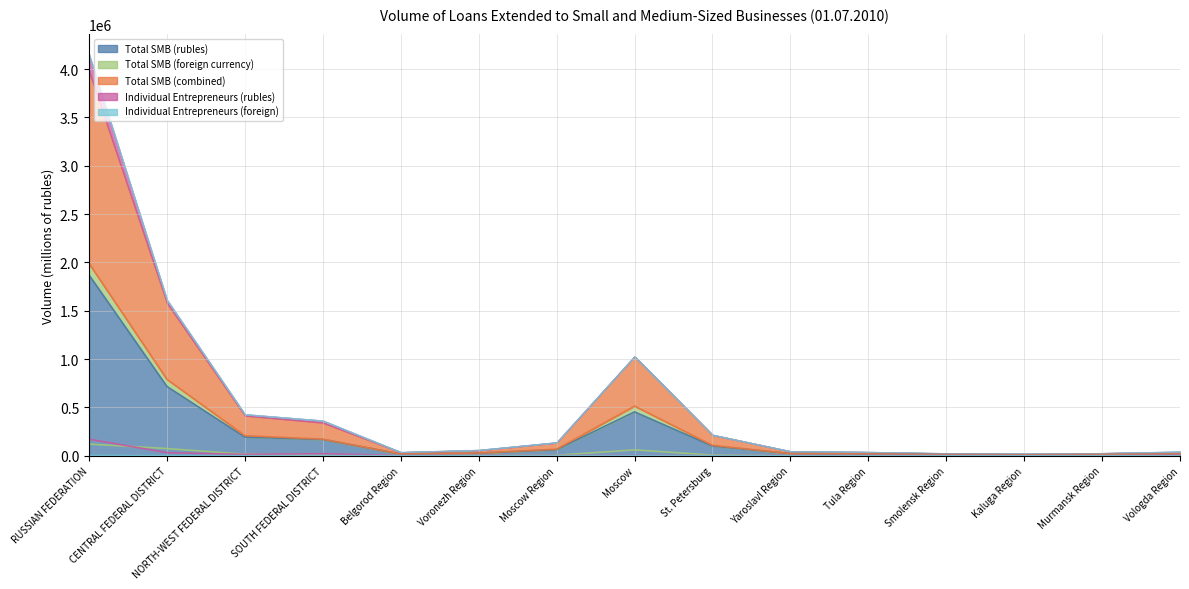

Reading left to right, extract all data points from this chart.

Total SMB (rubles): RUSSIAN FEDERATION=1869750	CENTRAL FEDERAL DISTRICT=716273	NORTH-WEST FEDERAL DISTRICT=192455	SOUTH FEDERAL DISTRICT=168209	Belgorod Region=17420	Voronezh Region=26978	Moscow Region=62822	Moscow=453557	St. Petersburg=100454	Yaroslavl Region=21975	Tula Region=18159	Smolensk Region=11331	Kaluga Region=9352	Murmansk Region=10831	Vologda Region=18348
Total SMB (foreign currency): RUSSIAN FEDERATION=120169	CENTRAL FEDERAL DISTRICT=73875	NORTH-WEST FEDERAL DISTRICT=15165	SOUTH FEDERAL DISTRICT=2971	Belgorod Region=136	Voronezh Region=1201	Moscow Region=4961	Moscow=60122	St. Petersburg=7127	Yaroslavl Region=23	Tula Region=206	Smolensk Region=118	Kaluga Region=261	Murmansk Region=1869	Vologda Region=371
Total SMB (combined): RUSSIAN FEDERATION=1989919	CENTRAL FEDERAL DISTRICT=790148	NORTH-WEST FEDERAL DISTRICT=207620	SOUTH FEDERAL DISTRICT=171180	Belgorod Region=17556	Voronezh Region=28179	Moscow Region=67783	Moscow=513679	St. Petersburg=107581	Yaroslavl Region=21998	Tula Region=18365	Smolensk Region=11449	Kaluga Region=9613	Murmansk Region=12700	Vologda Region=18719
Individual Entrepreneurs (rubles): RUSSIAN FEDERATION=170693	CENTRAL FEDERAL DISTRICT=31479	NORTH-WEST FEDERAL DISTRICT=13340	SOUTH FEDERAL DISTRICT=20653	Belgorod Region=1900	Voronezh Region=2921	Moscow Region=2379	Moscow=1353	St. Petersburg=685	Yaroslavl Region=2127	Tula Region=1762	Smolensk Region=1948	Kaluga Region=1331	Murmansk Region=869	Vologda Region=4655
Individual Entrepreneurs (foreign): RUSSIAN FEDERATION=1265	CENTRAL FEDERAL DISTRICT=416	NORTH-WEST FEDERAL DISTRICT=47	SOUTH FEDERAL DISTRICT=61	Belgorod Region=2	Voronezh Region=5	Moscow Region=6	Moscow=199	St. Petersburg=2	Yaroslavl Region=0	Tula Region=0	Smolensk Region=49	Kaluga Region=7	Murmansk Region=1	Vologda Region=43